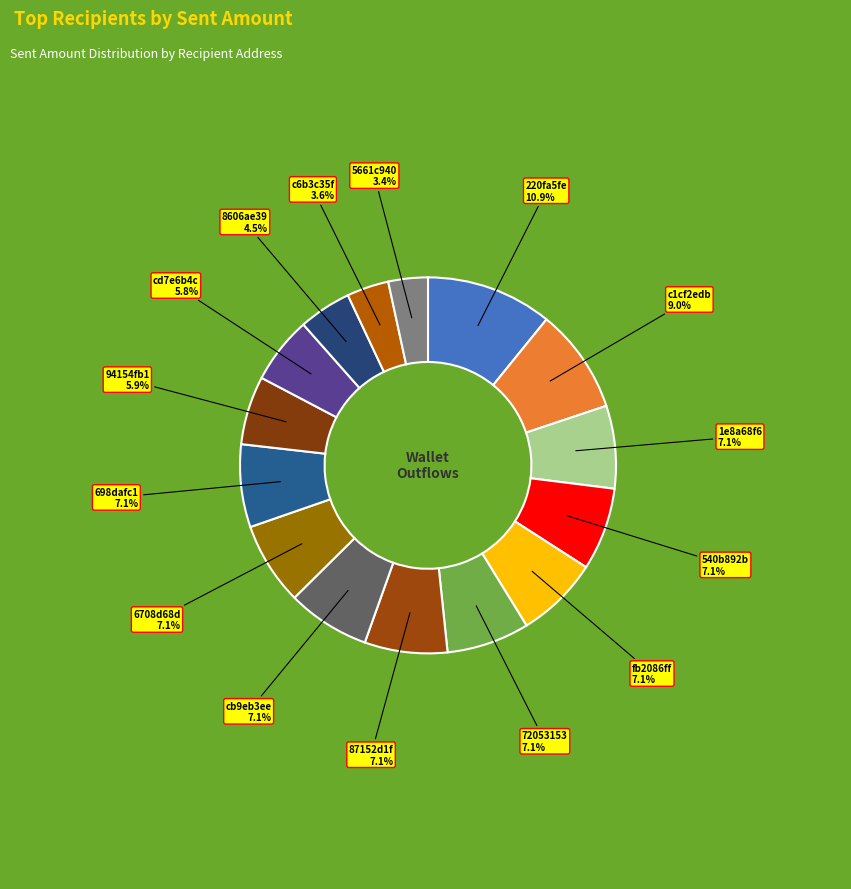

Is the sum of 5661c940 and 698dafc1 greater than half?

No